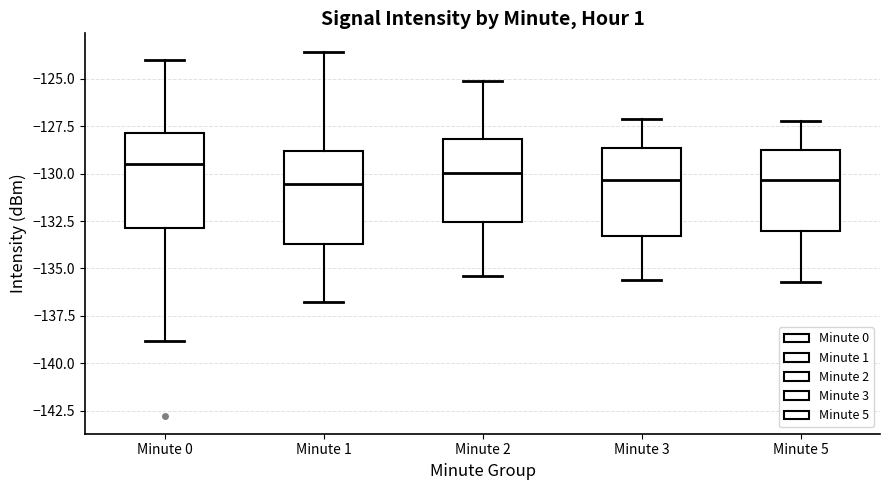

Reading left to right, transcribe this box plot: for each box, give where its median line is, the range the box spans, and where its two whiskers end, as read against the y-axis. The values are not printed on the chart, so give them approximately, as read against the axis.

Minute 0: median -129.5, box -133.0 to -128.0, whiskers -139.0 to -124.0
Minute 1: median -130.5, box -133.5 to -129.0, whiskers -137.0 to -123.5
Minute 2: median -130.0, box -132.5 to -128.0, whiskers -135.5 to -125.0
Minute 3: median -130.5, box -133.5 to -128.5, whiskers -135.5 to -127.0
Minute 5: median -130.5, box -133.0 to -128.5, whiskers -135.5 to -127.0